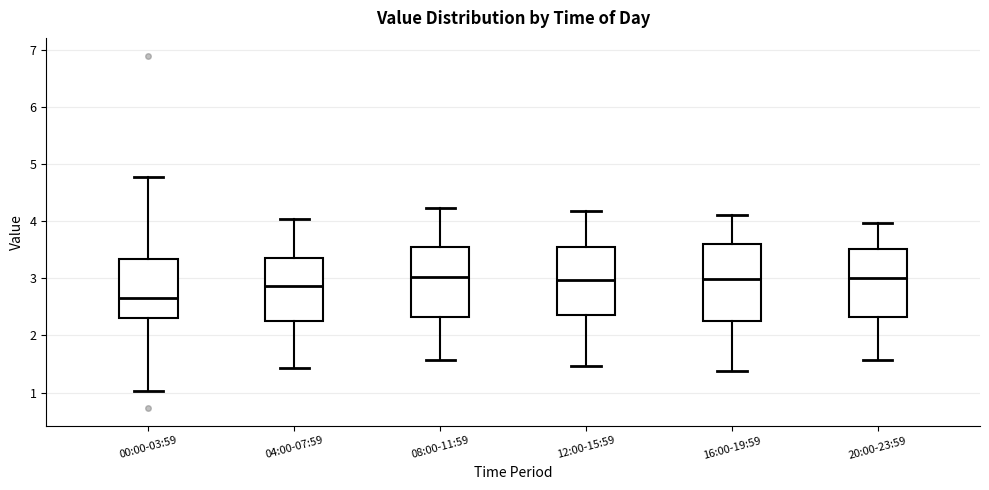

Comparing the boxes themselves (not the whiskers), which one is the tallest?

16:00-19:59